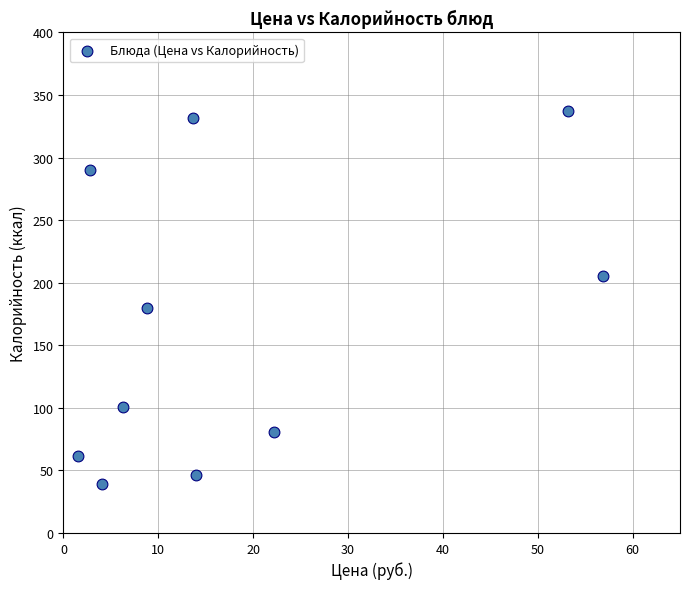

What is the range of X values (max minus min)?

55.4